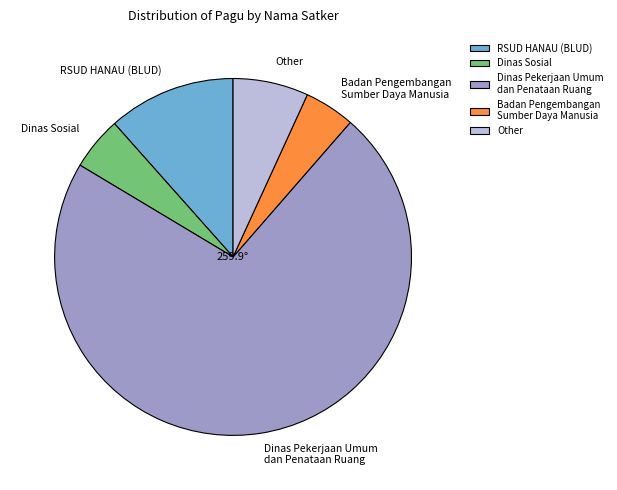

Count the number of slices in the pie.

5